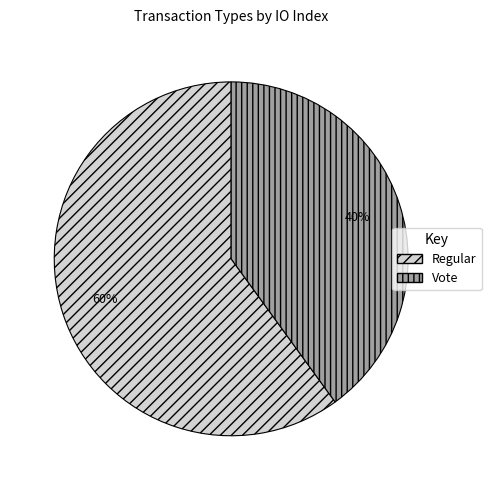

Which slice is the smallest?

Vote